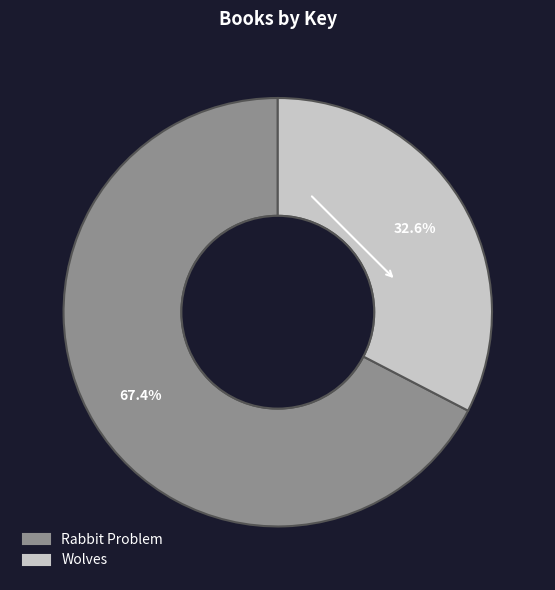

To the nearest percent, what is the difference between the Wolves and Rabbit Problem slice percentages?

35%